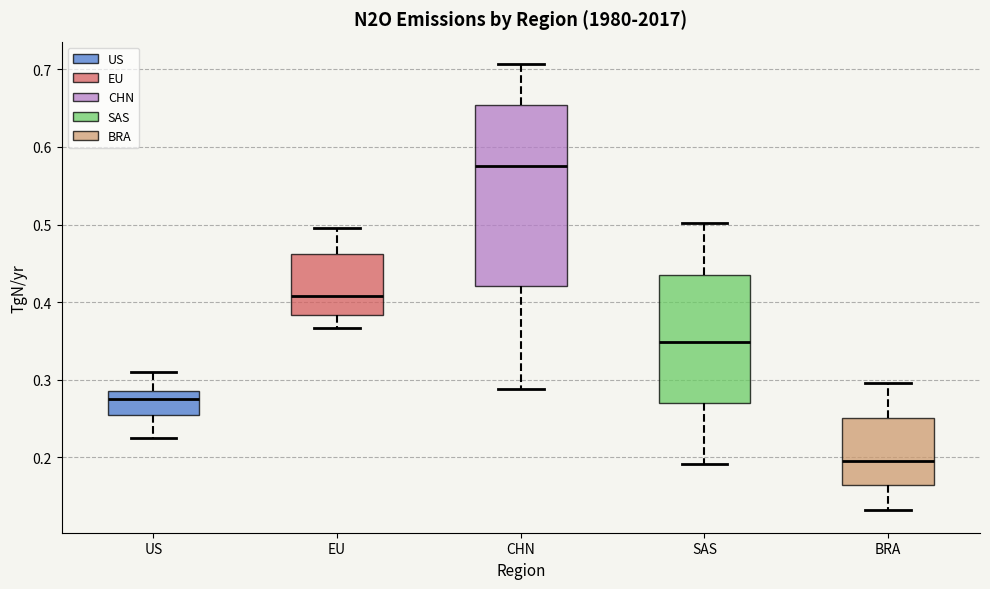

Reading left to right, transcribe this box plot: for each box, give where its median line is, the range the box spans, and where its two whiskers end, as read against the y-axis. The values are not printed on the chart, so give them approximately, as read against the axis.

US: median 0.28 (just below the box's upper edge), box 0.25 to 0.28, whiskers 0.23 to 0.31
EU: median 0.41, box 0.38 to 0.46, whiskers 0.37 to 0.49
CHN: median 0.58, box 0.42 to 0.65, whiskers 0.29 to 0.71
SAS: median 0.35, box 0.27 to 0.43, whiskers 0.19 to 0.50
BRA: median 0.19, box 0.16 to 0.25, whiskers 0.13 to 0.30